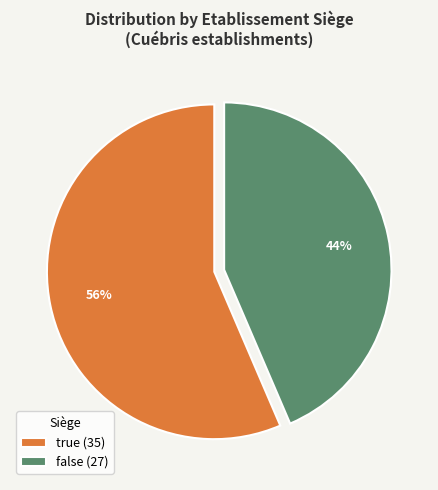

The false slice represents 32% of the pie. True or false?

False